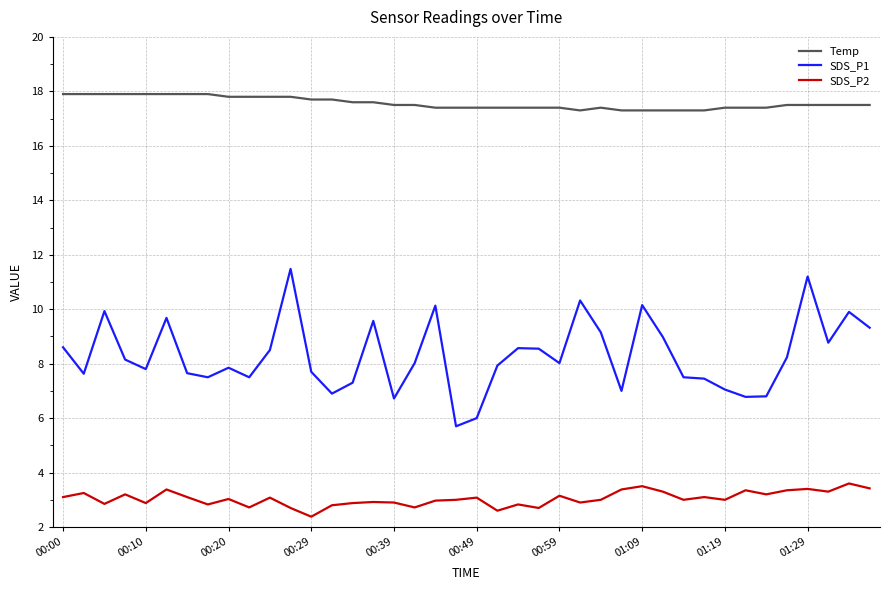

What is the minimum value shown in the chart?

2.4